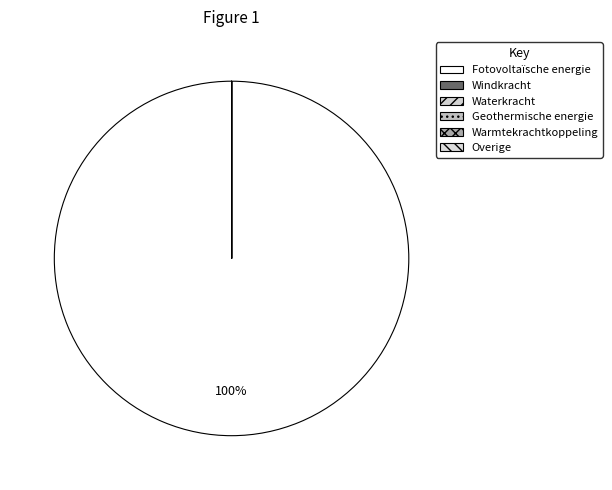

Which slice is the largest?

Fotovoltaïsche energie